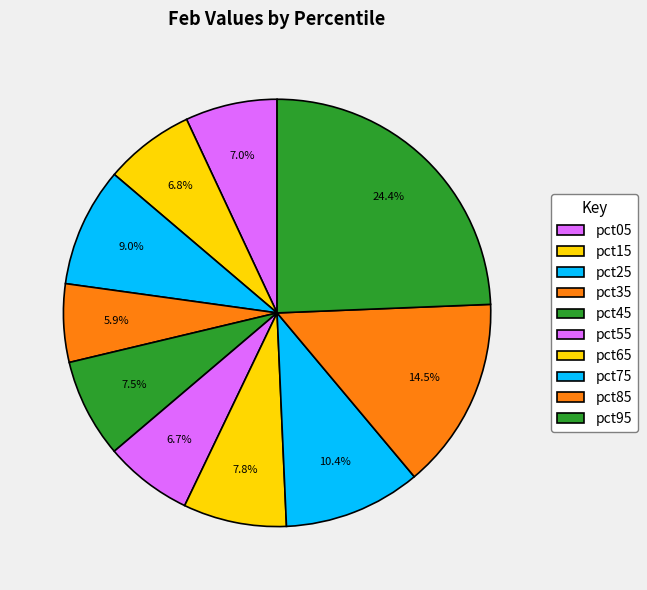

To the nearest percent, what is the difference between the pct05 and pct65 slice percentages?

1%